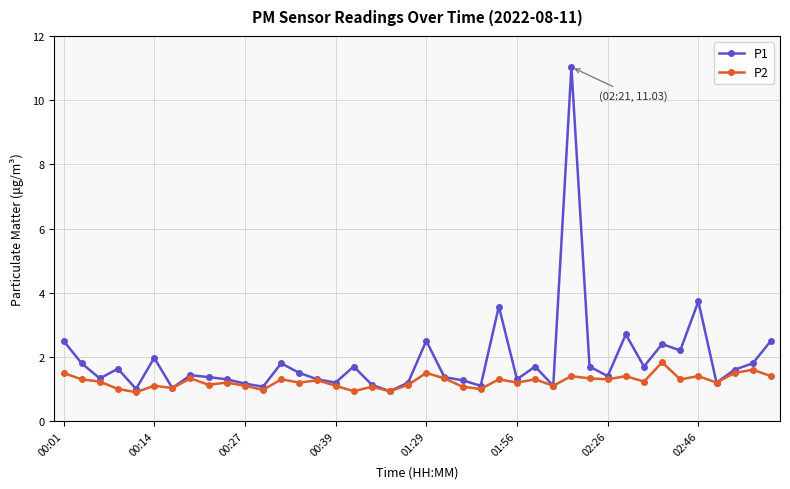

Which series has the largest total across all categories?

P1